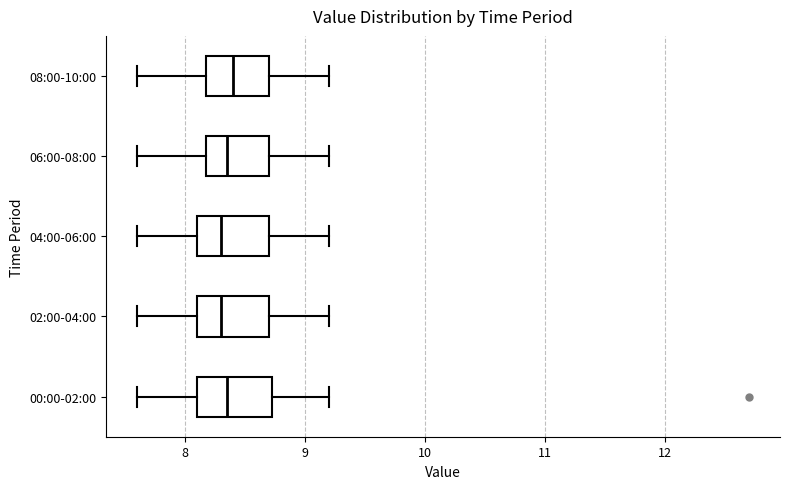

Reading bottom to top, transcribe this box plot: for each box, give where its median line is, the range the box spans, and where its two whiskers end, as read against the x-axis. The values are not printed on the chart, so give them approximately, as read against the axis.

00:00-02:00: median 8.4, box 8.1 to 8.7, whiskers 7.6 to 9.2
02:00-04:00: median 8.3, box 8.1 to 8.7, whiskers 7.6 to 9.2
04:00-06:00: median 8.3, box 8.1 to 8.7, whiskers 7.6 to 9.2
06:00-08:00: median 8.4, box 8.2 to 8.7, whiskers 7.6 to 9.2
08:00-10:00: median 8.4, box 8.2 to 8.7, whiskers 7.6 to 9.2